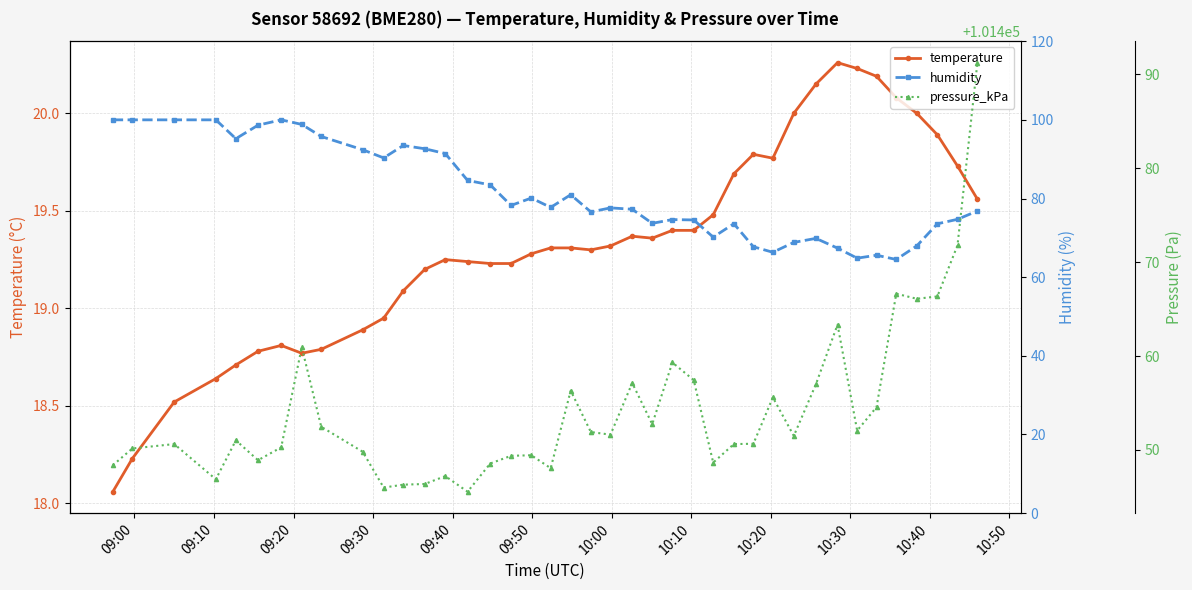

Which series has the widest spread of values?

pressure_kPa